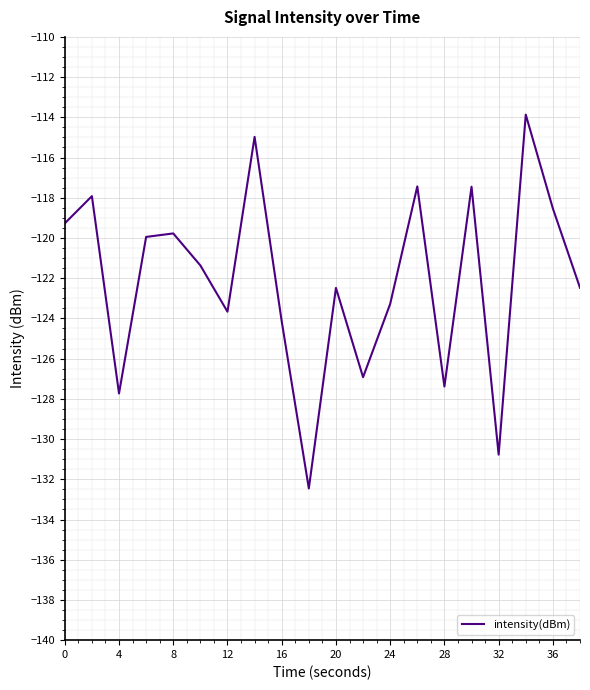

What is the sum of all values?

-2441.9